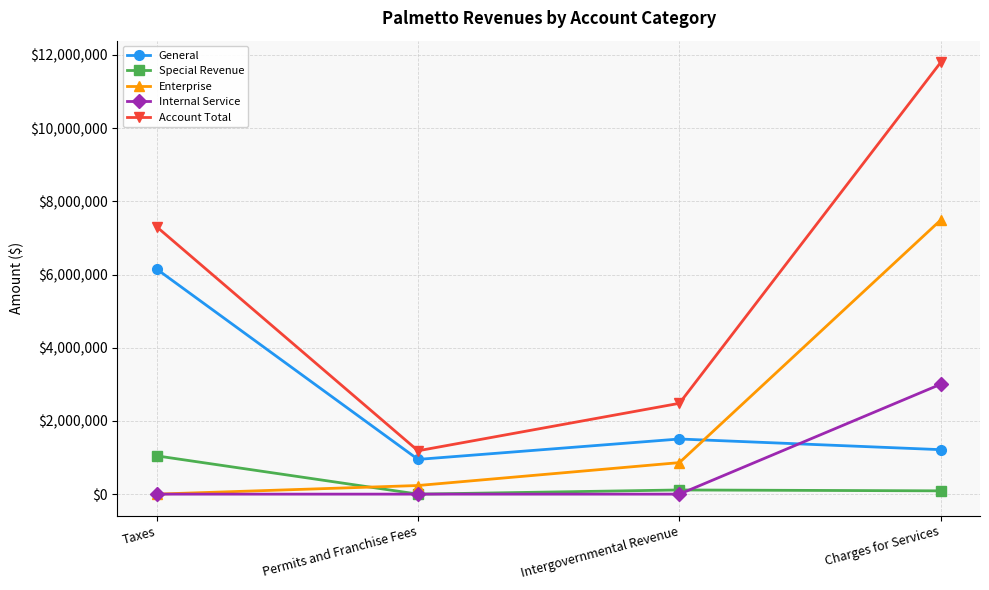

Which series changed the most between Taxes and Charges for Services?

Enterprise